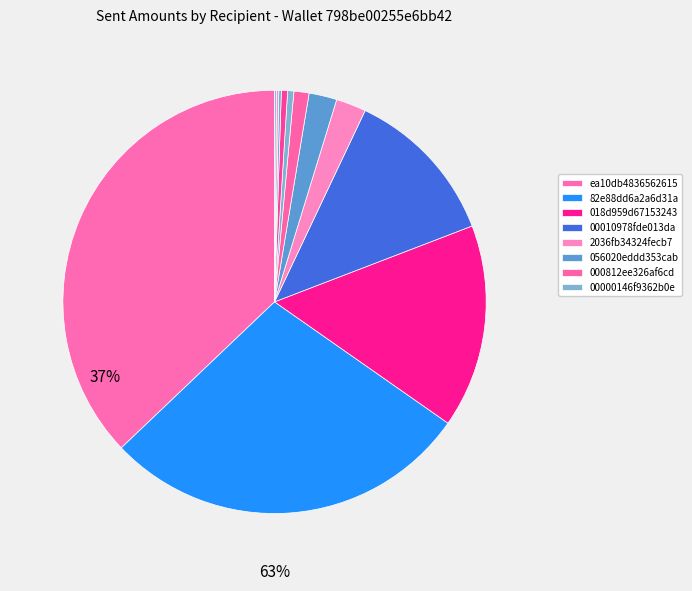

How many slices are in this pie chart?

12